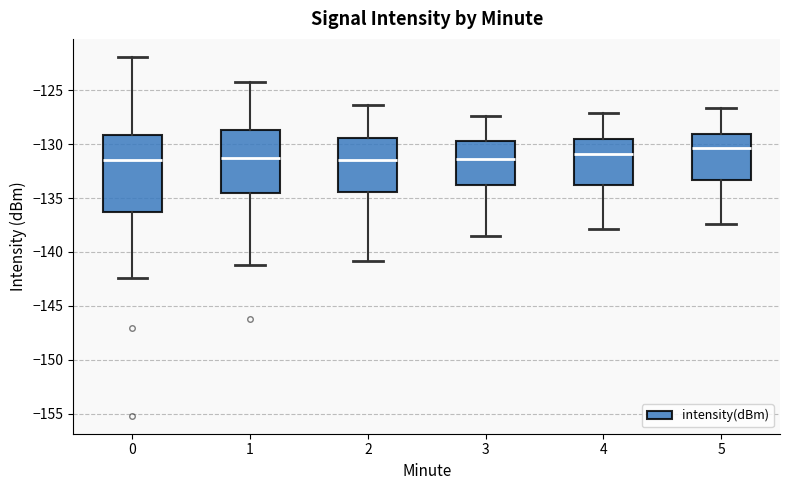

Which box is the tallest, from its lower edge to its upper edge?

0